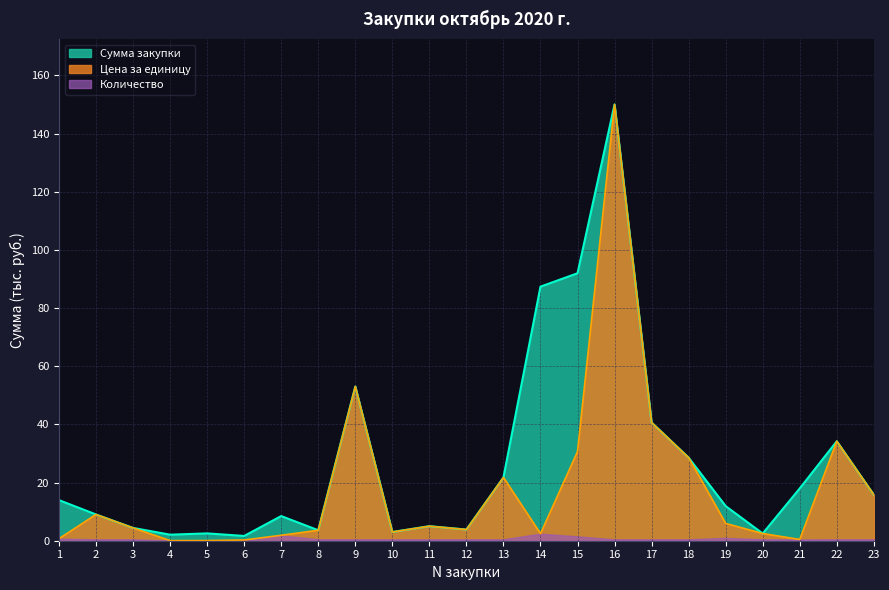

Does the chart have visible grid lines?

Yes